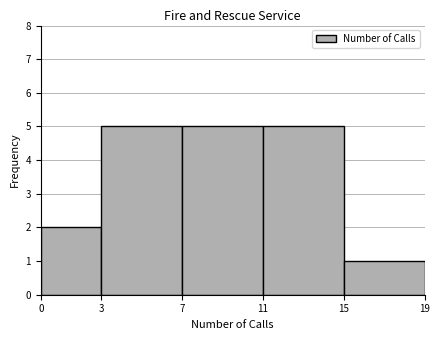

What is the height of the bar covering 0 to 3 on the x-axis? The values are not printed on the chart, so give them approximately, as read against the axis.

2